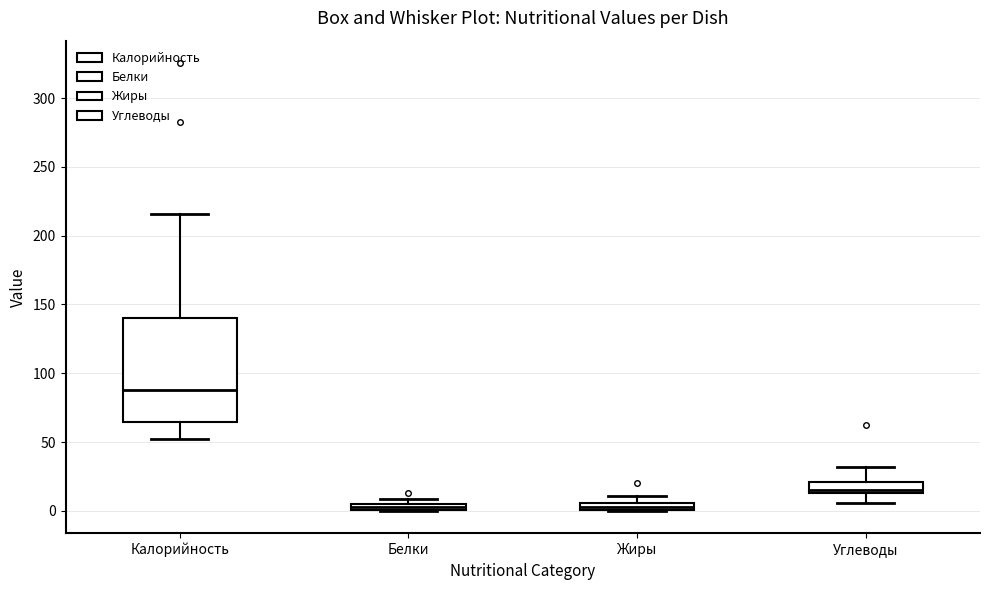

Which box is the tallest, from its lower edge to its upper edge?

Калорийность